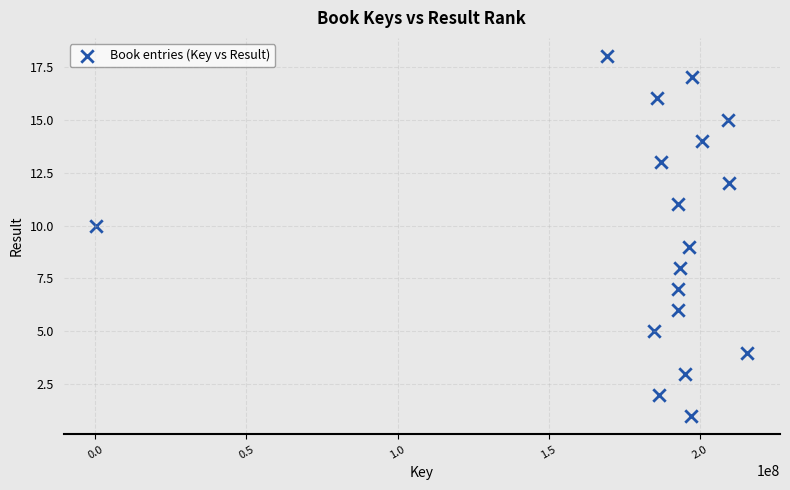

What is the range of X values (max minus min)?

215445535